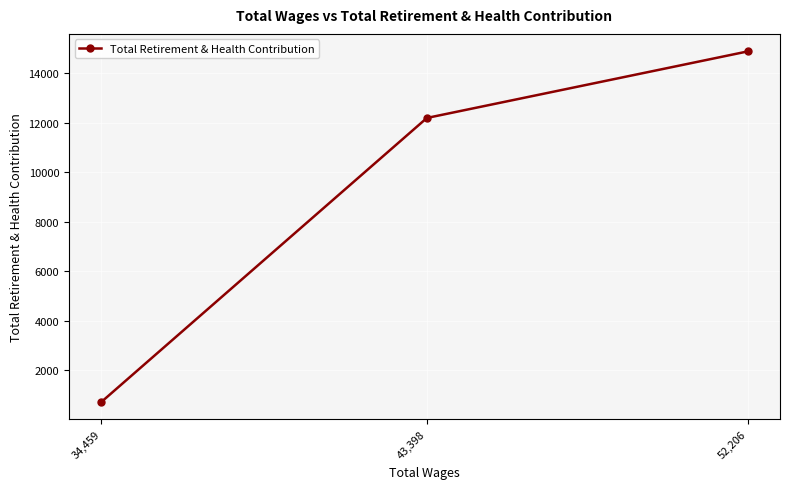

List the labels in order of value, smallest first.

34,459, 43,398, 52,206